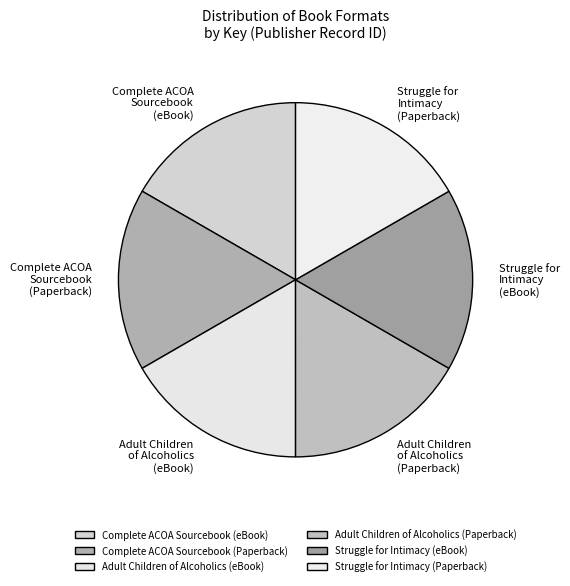

Does Complete ACOA Sourcebook (eBook) represent more than half of the total?

No